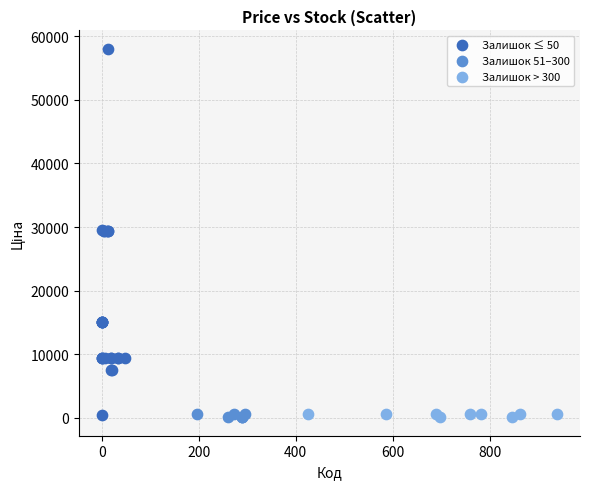

Which series reaches the maximum Y coordinate?

Залишок ≤ 50